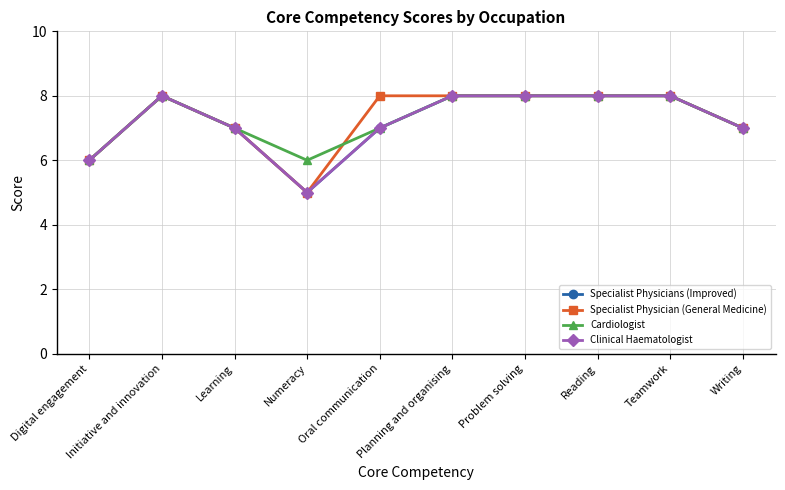

Is this an area chart (filled region under the line)?

No